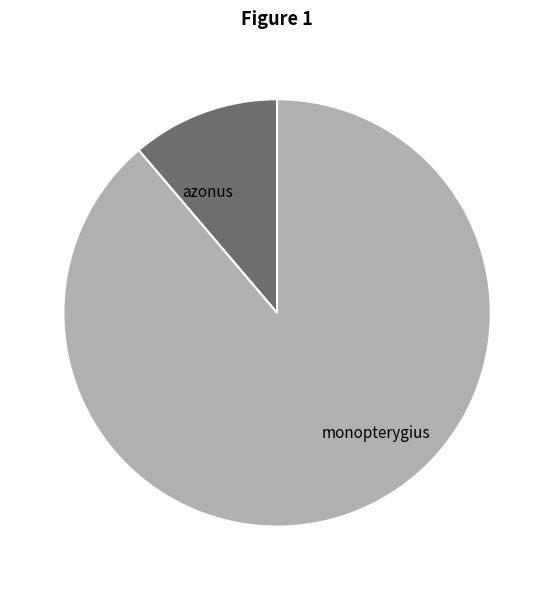

Which slice is the smallest?

azonus